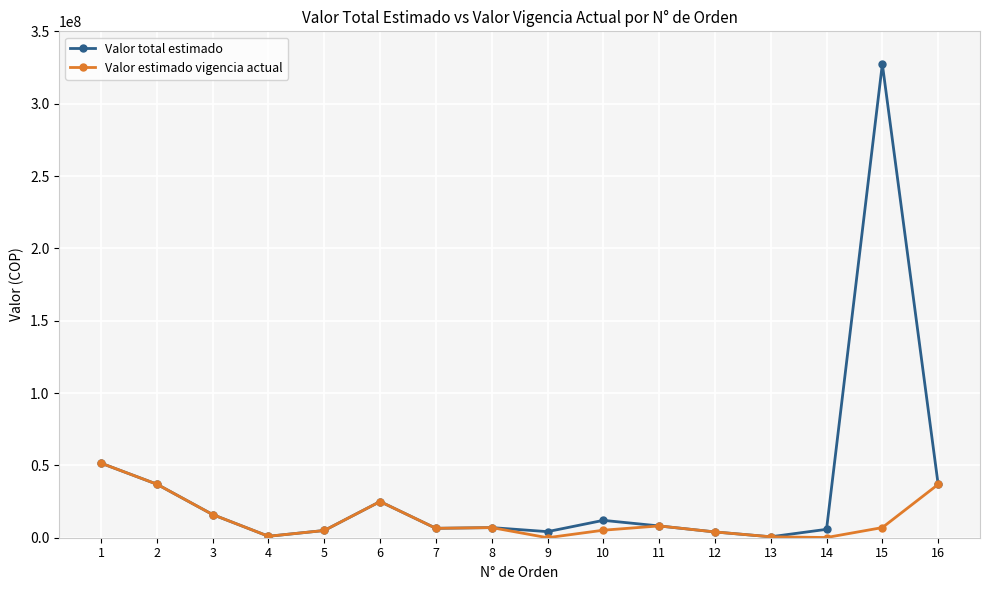

Rank the series by their average value, from highest to lowest.

Valor total estimado, Valor estimado vigencia actual